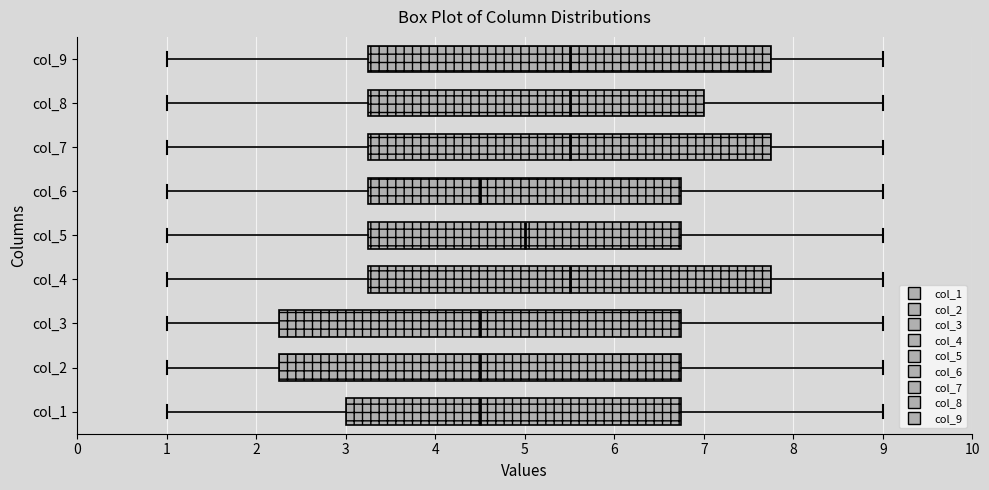

Reading bottom to top, transcribe this box plot: for each box, give where its median line is, the range the box spans, and where its two whiskers end, as read against the x-axis. The values are not printed on the chart, so give them approximately, as read against the axis.

col_1: median 4.5, box 3.0 to 6.8, whiskers 1.0 to 9.0
col_2: median 4.5, box 2.3 to 6.8, whiskers 1.0 to 9.0
col_3: median 4.5, box 2.3 to 6.8, whiskers 1.0 to 9.0
col_4: median 5.5, box 3.3 to 7.8, whiskers 1.0 to 9.0
col_5: median 5.0, box 3.3 to 6.8, whiskers 1.0 to 9.0
col_6: median 4.5, box 3.3 to 6.8, whiskers 1.0 to 9.0
col_7: median 5.5, box 3.3 to 7.8, whiskers 1.0 to 9.0
col_8: median 5.5, box 3.3 to 7.0, whiskers 1.0 to 9.0
col_9: median 5.5, box 3.3 to 7.8, whiskers 1.0 to 9.0